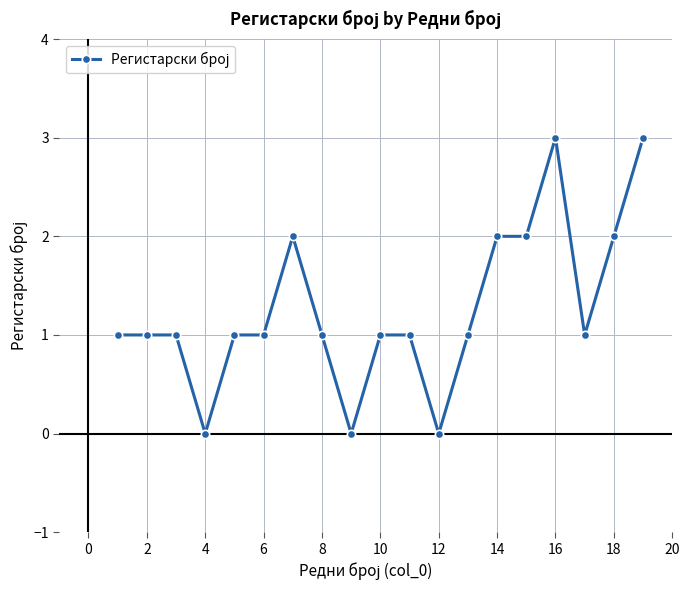

True or false: there are more than 0 points higher than both neighbors.

True